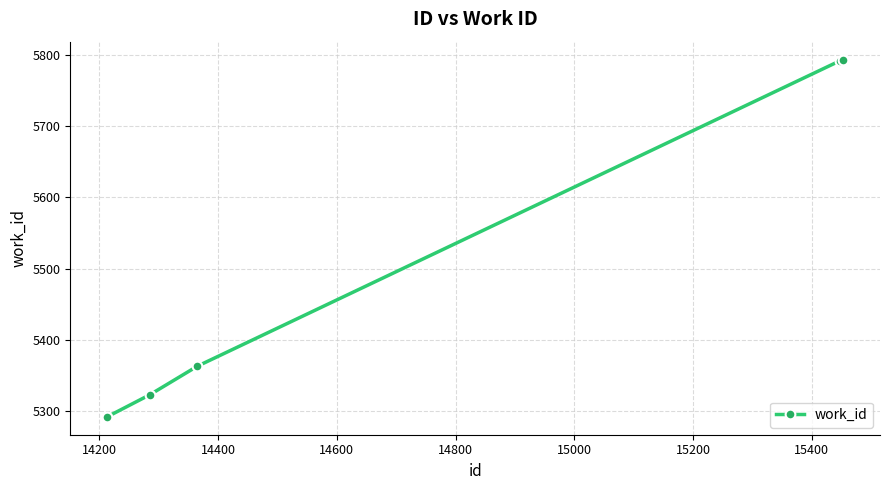

What is the sum of all values?

27562